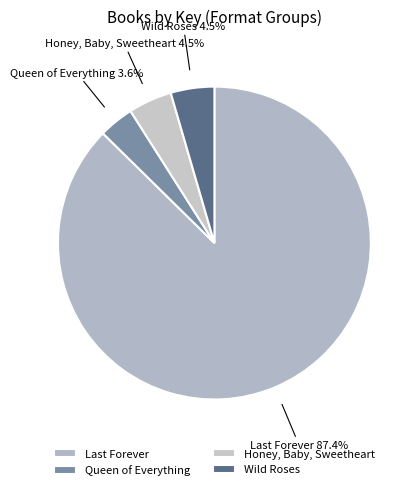

Is the sum of Queen of Everything and Wild Roses greater than half?

No